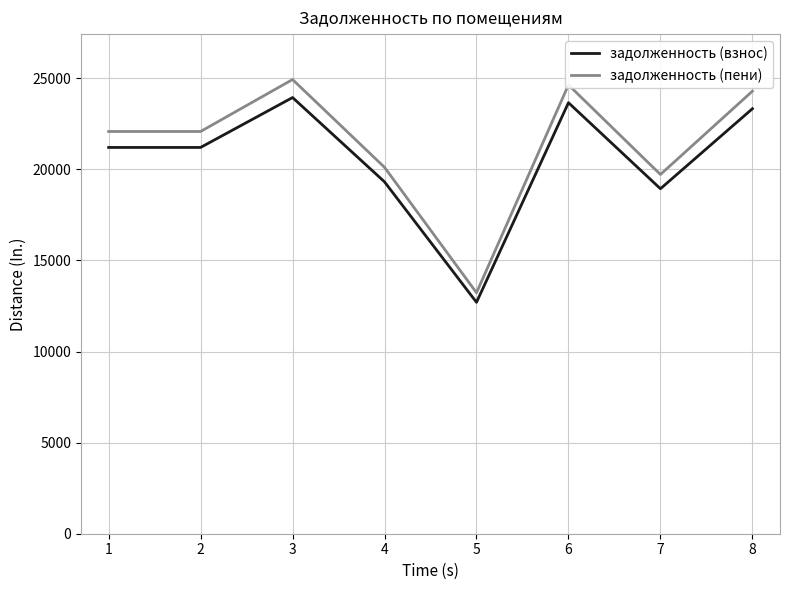

What is the difference between the задолженность (пени) values at 7 and 1?

2359.9